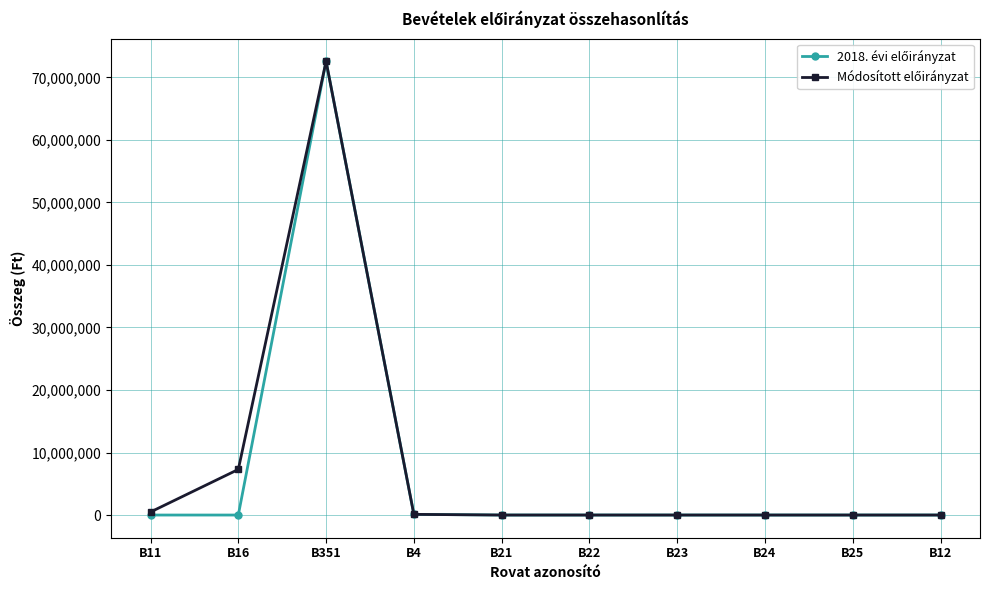

What is the label of the 4th point from the left?

B4